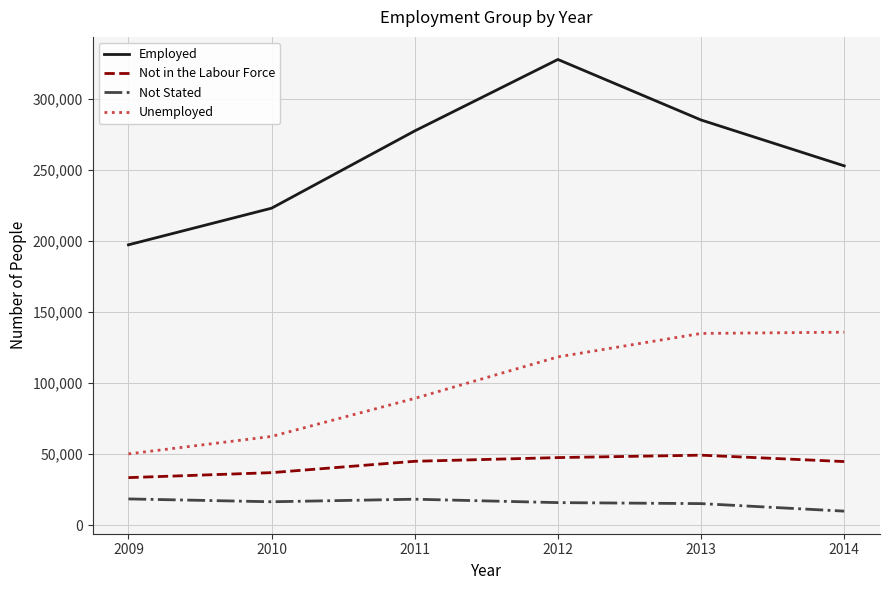

What is the difference between the second highest and minimum values in the Employed series?

87900